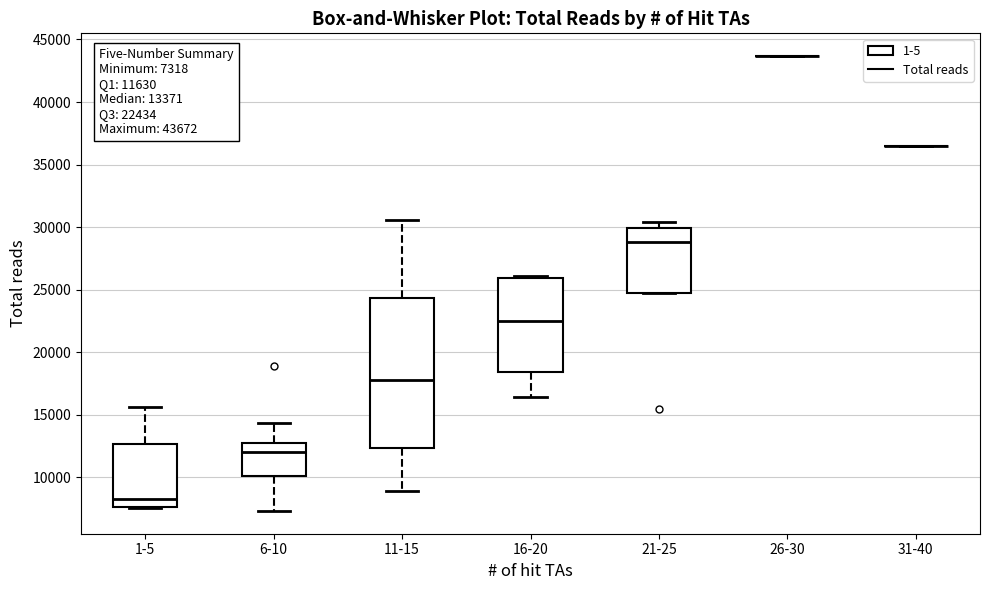

Comparing the boxes themselves (not the whiskers), which one is the tallest?

11-15